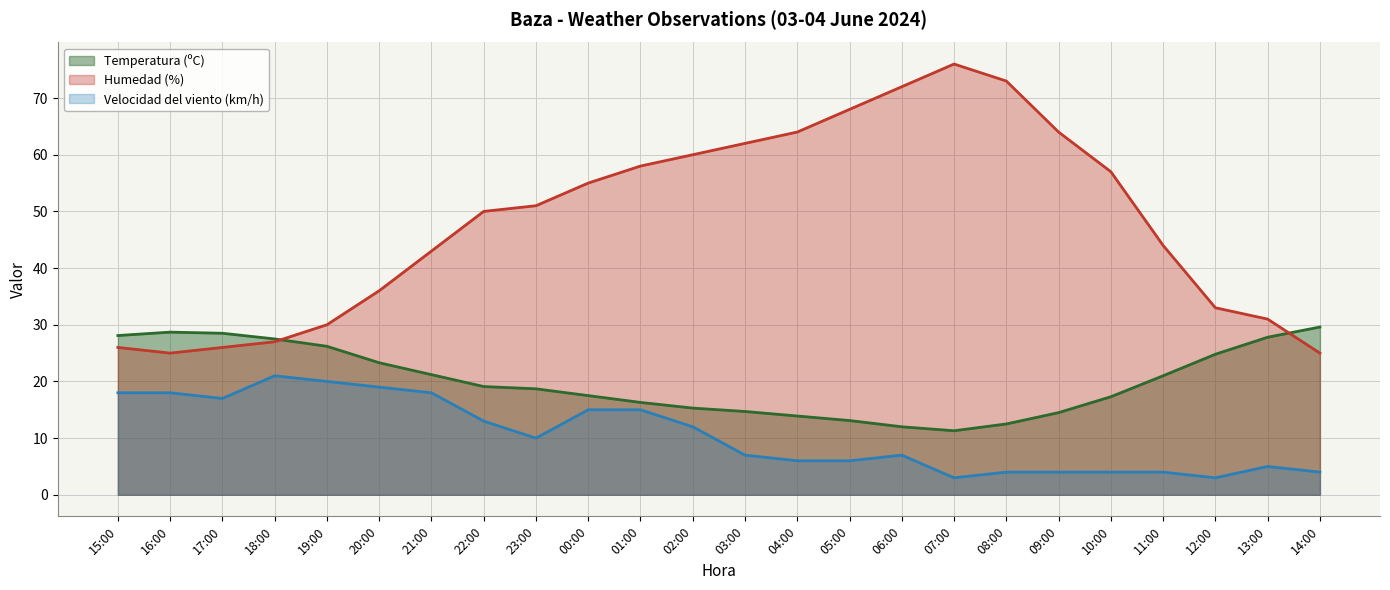

At which label does Velocidad del viento (km/h) first exceed 10?

15:00